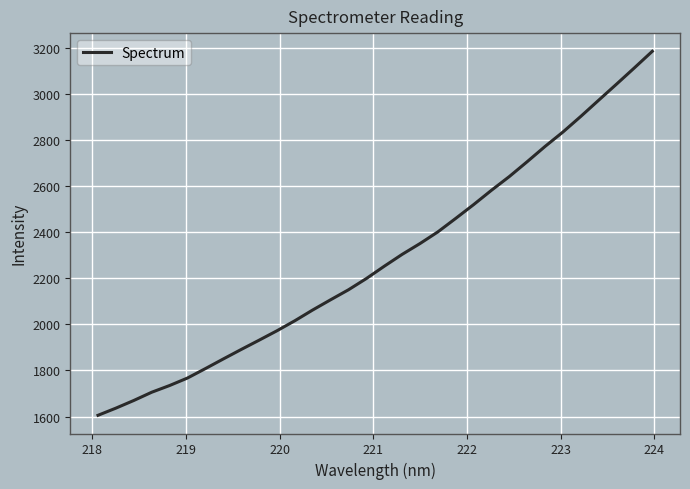

What is the smallest value displayed?

1605.6